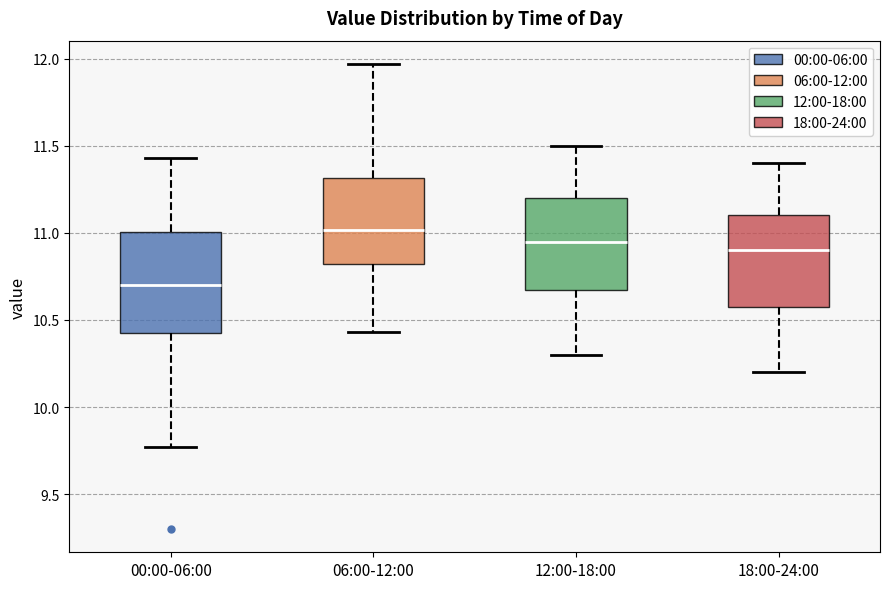

Reading left to right, read every box against the y-axis: the position of its median line, the range the box covers, and the ends of its whiskers. The values are not printed on the chart, so give them approximately, as read against the axis.

00:00-06:00: median 10.70, box 10.40 to 11.00, whiskers 9.75 to 11.45
06:00-12:00: median 11.00, box 10.80 to 11.30, whiskers 10.45 to 11.95
12:00-18:00: median 10.95, box 10.70 to 11.20, whiskers 10.30 to 11.50
18:00-24:00: median 10.90, box 10.60 to 11.10, whiskers 10.20 to 11.40